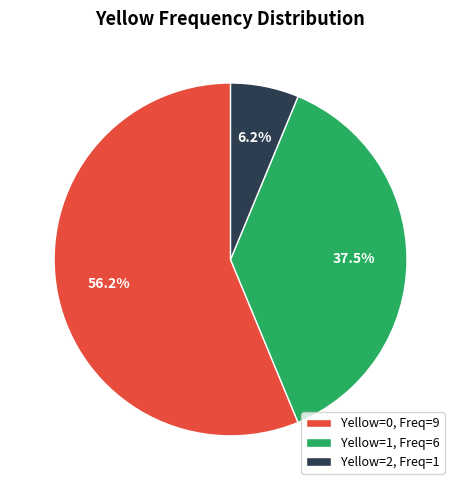

What is the smallest slice in the pie chart?

Yellow=2, Freq=1